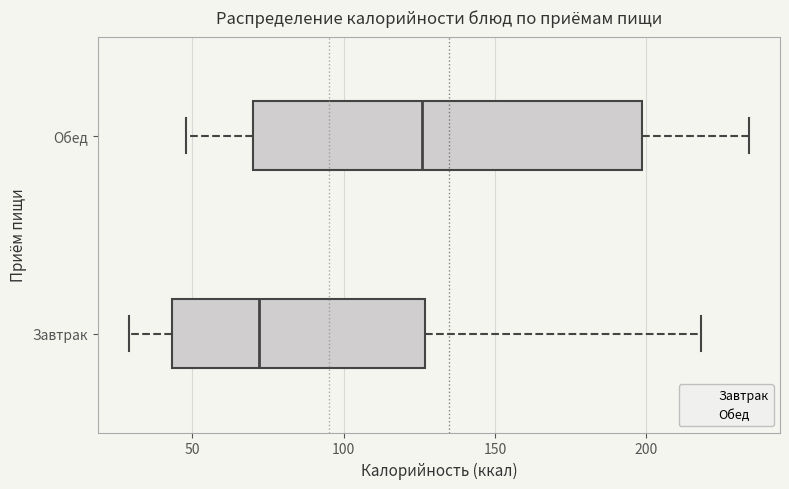

Reading bottom to top, read every box against the x-axis: the position of its median line, the range the box covers, and the ends of its whiskers. The values are not printed on the chart, so give them approximately, as read against the axis.

Завтрак: median 70, box 45 to 125, whiskers 30 to 220
Обед: median 125, box 70 to 200, whiskers 50 to 235